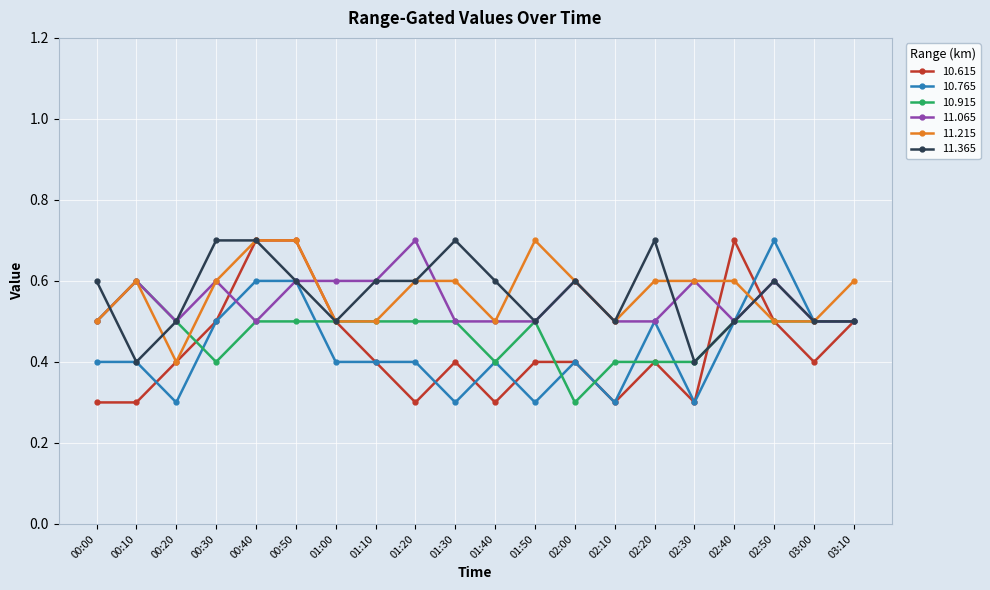

The 10.615 series shows 0.1 at 03:00. True or false?

False